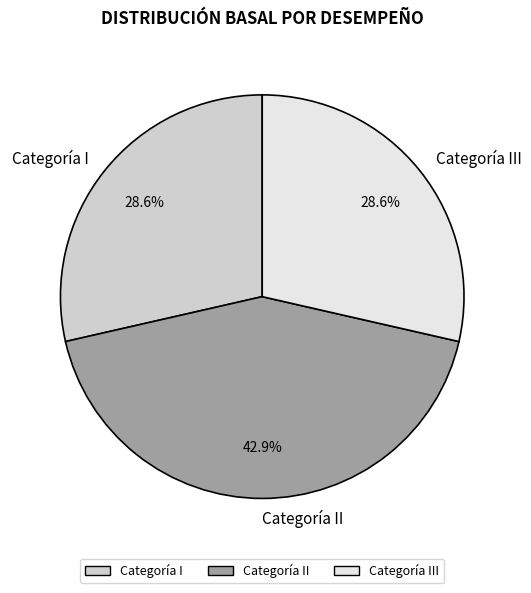

Is there a majority slice in this chart?

No